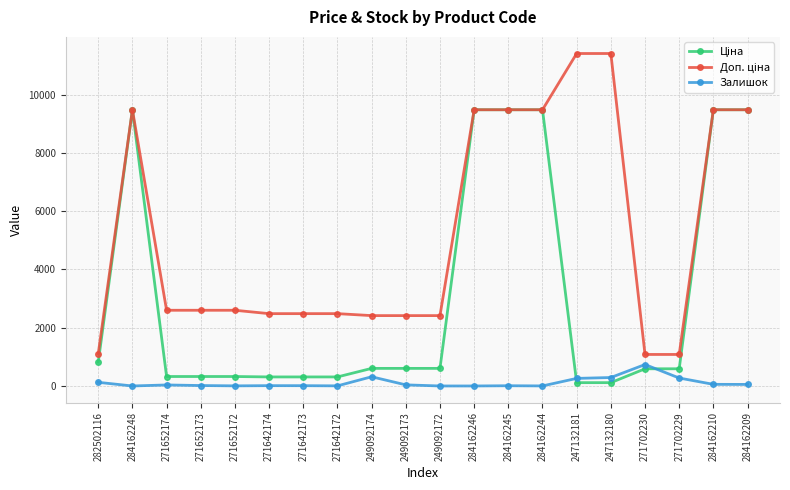

What is the highest value of the Залишок series?

736.0